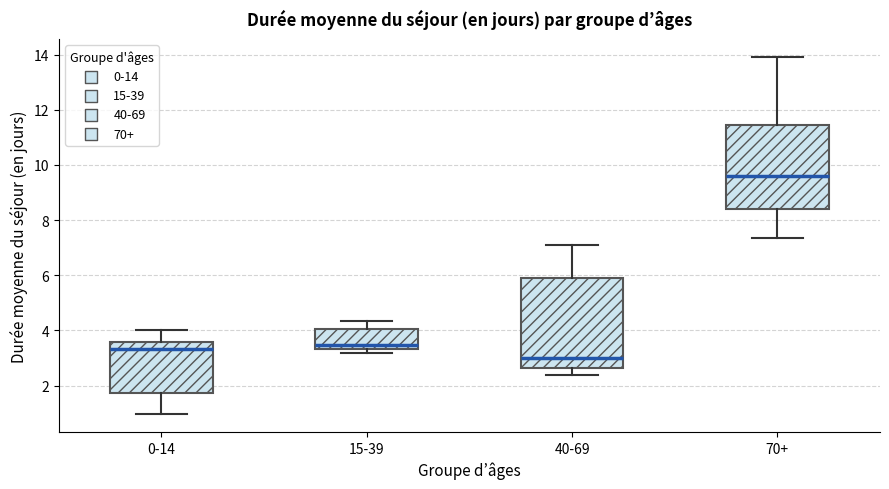

Where does the median line of the box for 40-69 sit on the y-axis? The values are not printed on the chart, so give them approximately, as read against the axis.

3.0